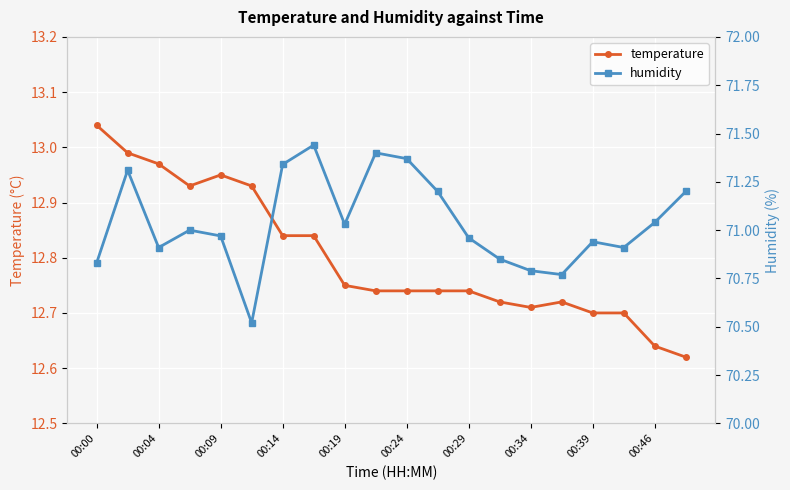

True or false: temperature and humidity intersect in this chart.

False